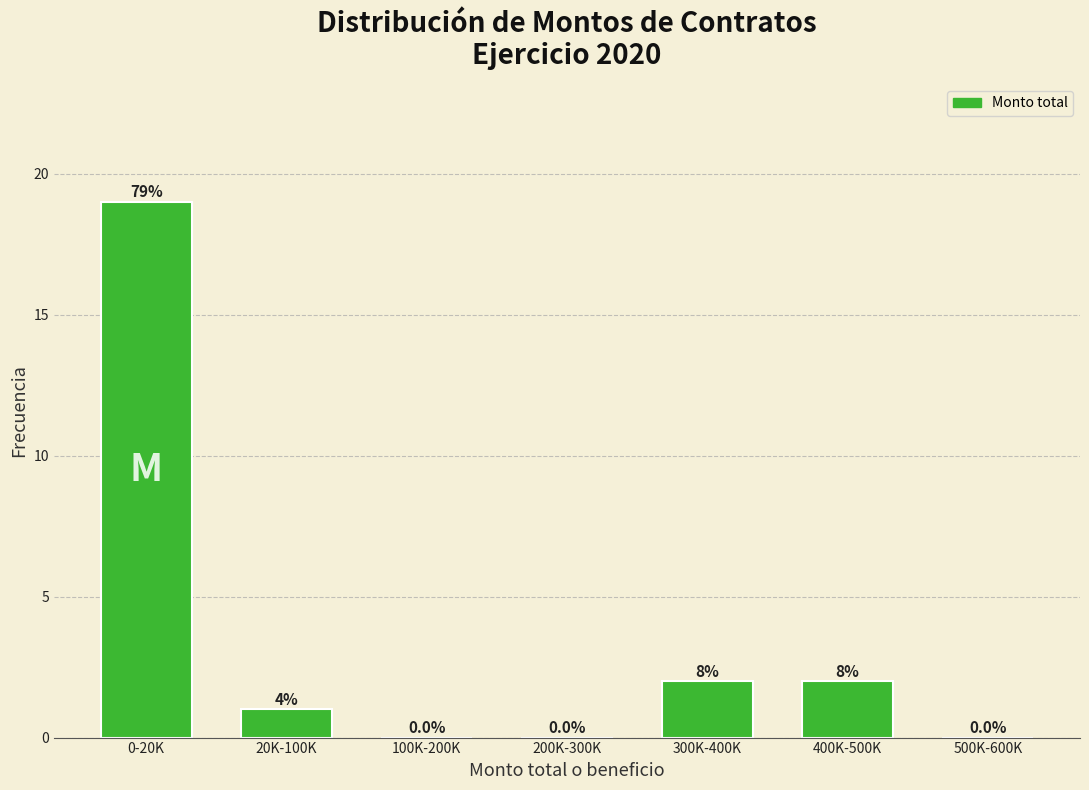

Are the bars horizontal?

No